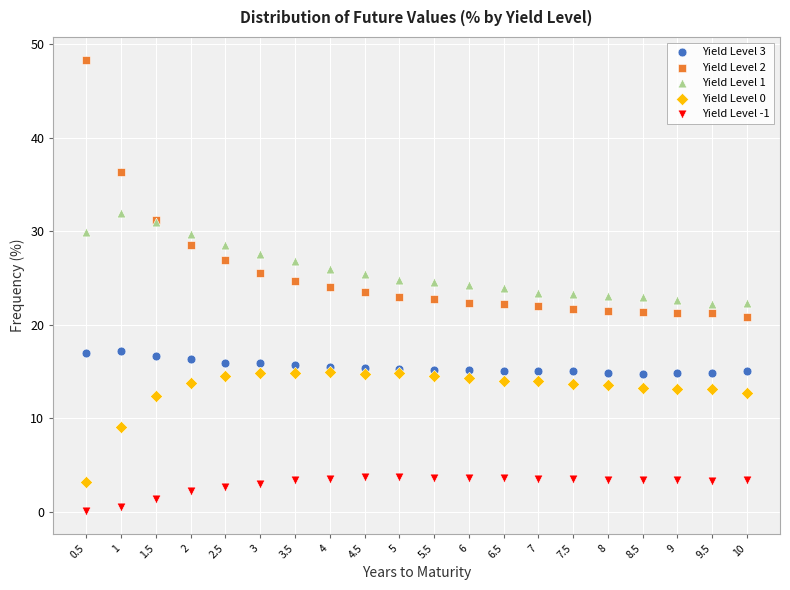

Which series has the widest spread of Y values?

Yield Level 2